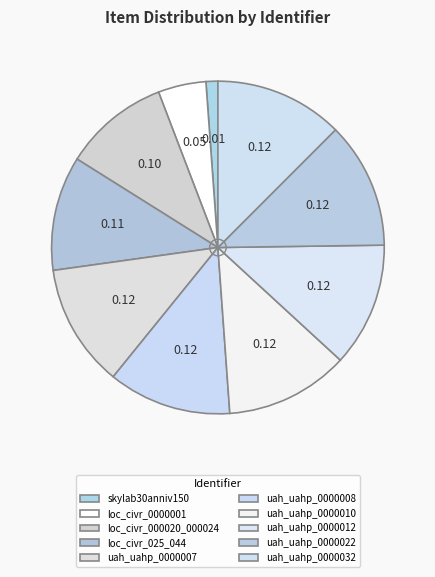

How many slices are in this pie chart?

10